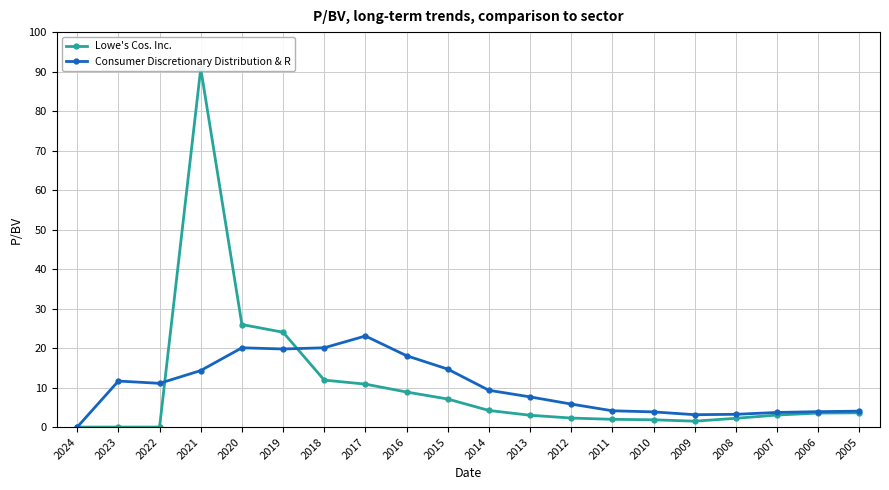

Which has a higher value, 2024 or 2006?

2006